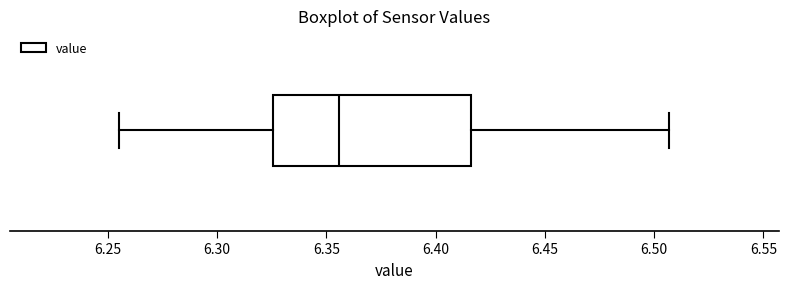

Read this box plot against the x-axis: the position of the median line, the range covered by the box, and the ends of both whiskers. The values are not printed on the chart, so give them approximately, as read against the axis.

median 6.355, box 6.325 to 6.415, whiskers 6.255 to 6.505